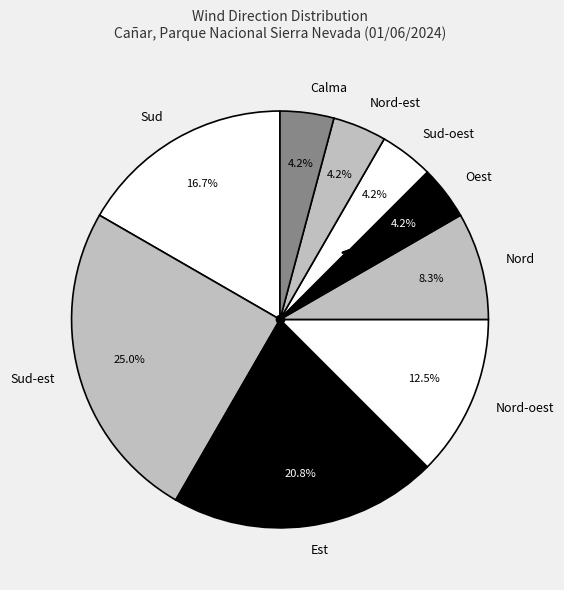

Do Nord-est and Nord-oest together represent more than half of the pie?

No